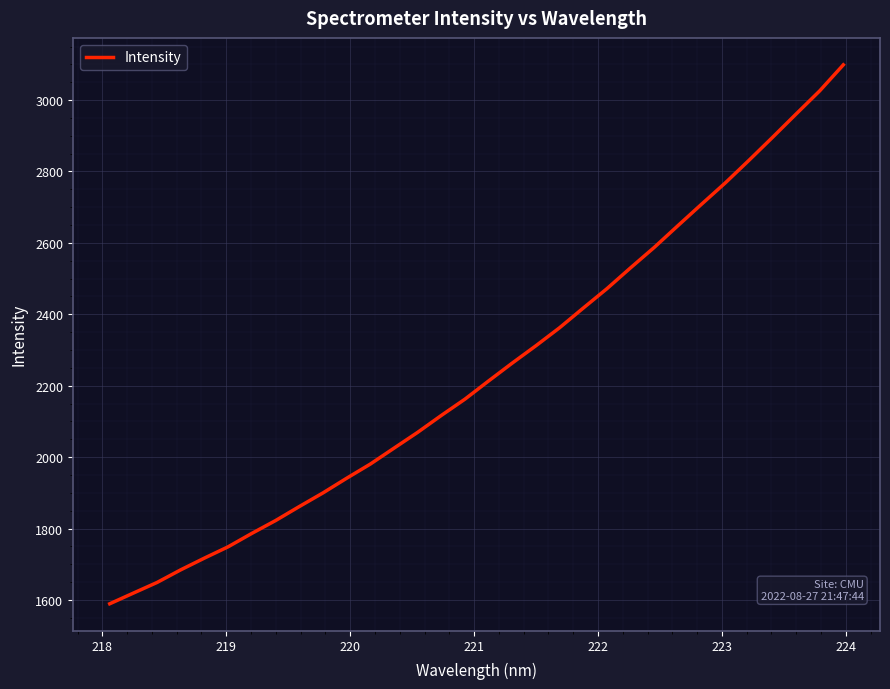

What is the minimum value shown in the chart?

1589.2